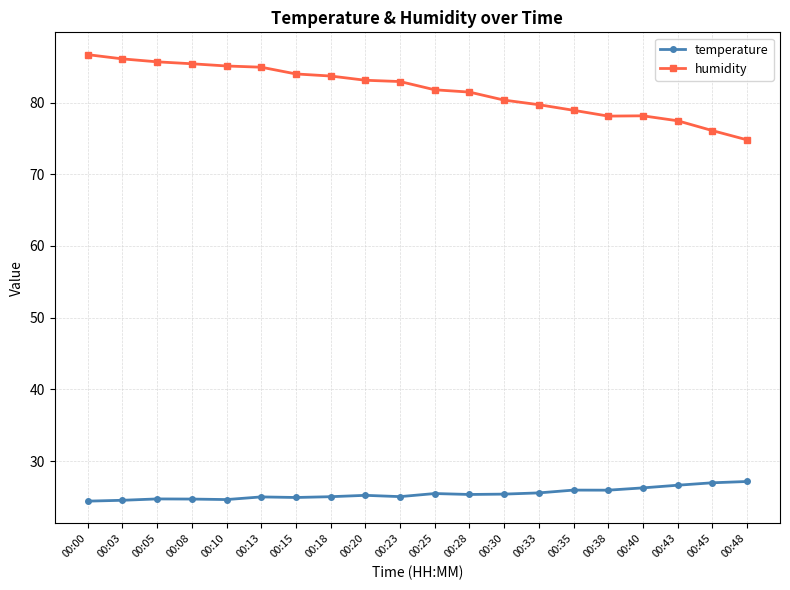

What is the difference between the temperature values at 00:25 and 00:00?

1.1